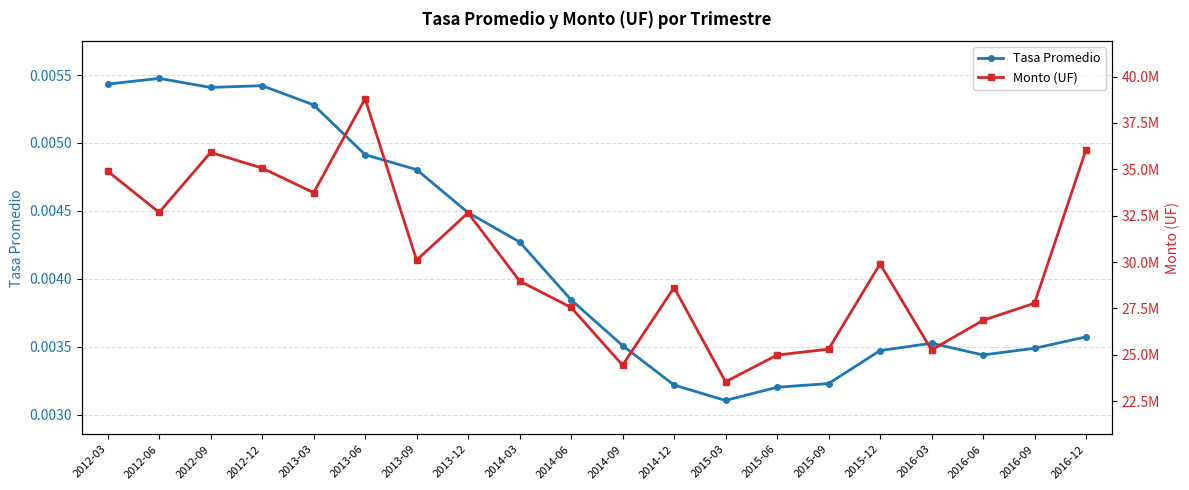

Read the Monto (UF) value at 2012-09.

35912267.8